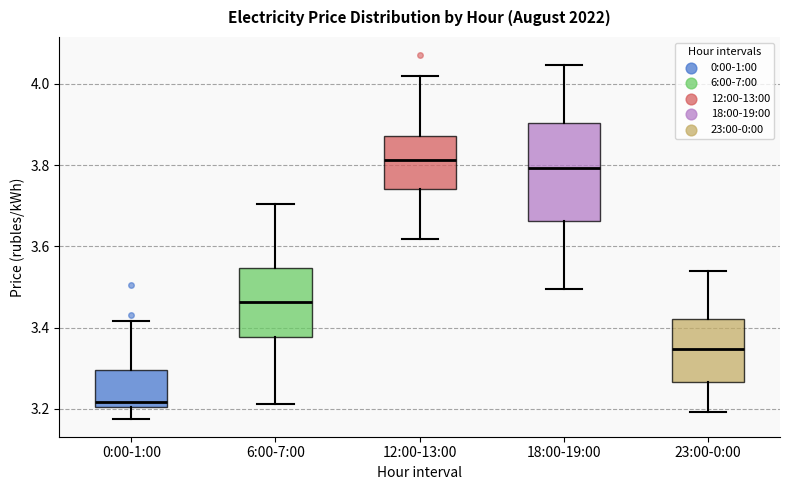

Reading left to right, transcribe this box plot: for each box, give where its median line is, the range the box spans, and where its two whiskers end, as read against the y-axis. The values are not printed on the chart, so give them approximately, as read against the axis.

0:00-1:00: median 3.22, box 3.20 to 3.30, whiskers 3.18 to 3.42
6:00-7:00: median 3.46, box 3.38 to 3.54, whiskers 3.22 to 3.70
12:00-13:00: median 3.82, box 3.74 to 3.88, whiskers 3.62 to 4.02
18:00-19:00: median 3.80, box 3.66 to 3.90, whiskers 3.50 to 4.04
23:00-0:00: median 3.34, box 3.26 to 3.42, whiskers 3.20 to 3.54